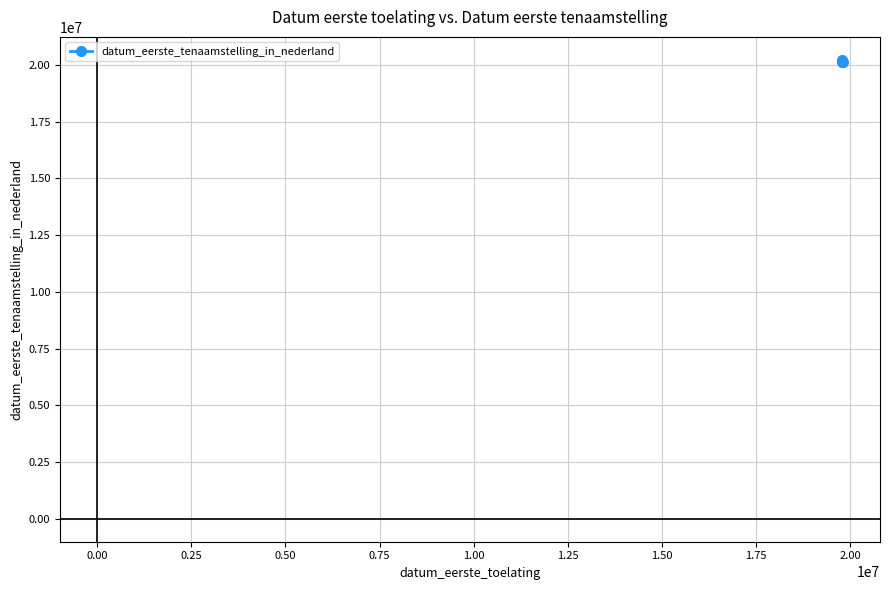

How many data points are less than 20141216?

1